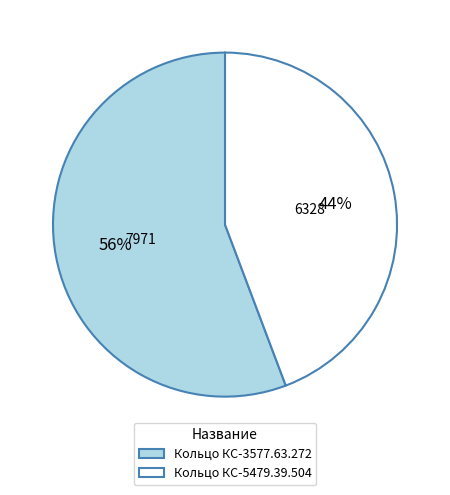

Does Кольцо КС-5479.39.504 account for over 50% of the chart?

No